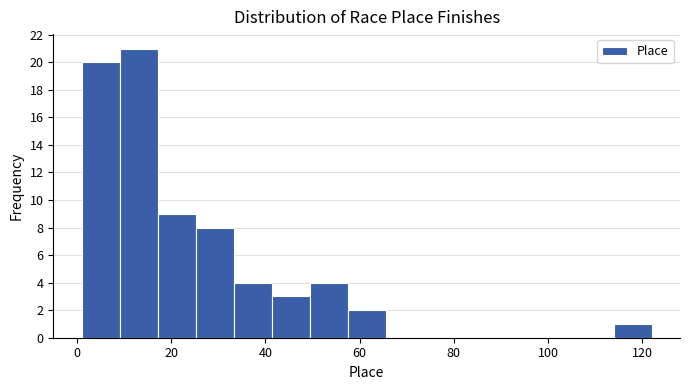

Reading left to right, list every bar in this chart as the range it spans on the x-axis followed by its height. Neither the bar edges nor the heights are printed on the chart, so give them approximately, as read against the axes.

2 to 10: 20
10 to 18: 21
18 to 26: 9
26 to 34: 8
34 to 42: 4
42 to 50: 3
50 to 58: 4
58 to 66: 2
66 to 74: 0
74 to 82: 0
82 to 90: 0
90 to 98: 0
98 to 106: 0
106 to 114: 0
114 to 122: 1